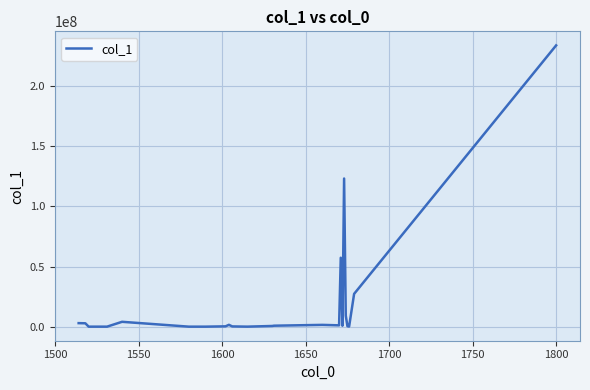

What is the difference between the second highest and second lowest values?

123154528